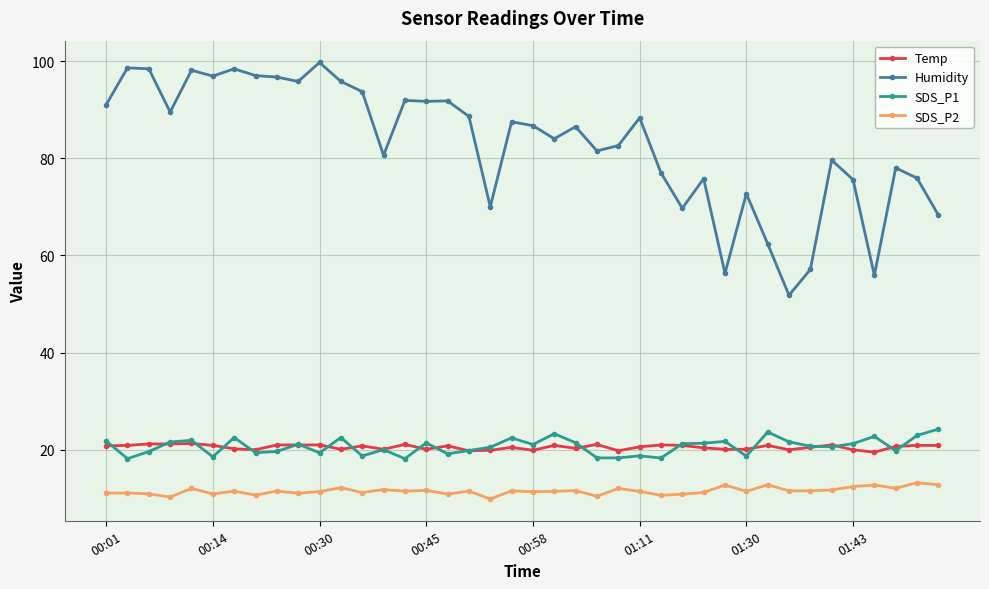

Which series has the largest total across all categories?

Humidity